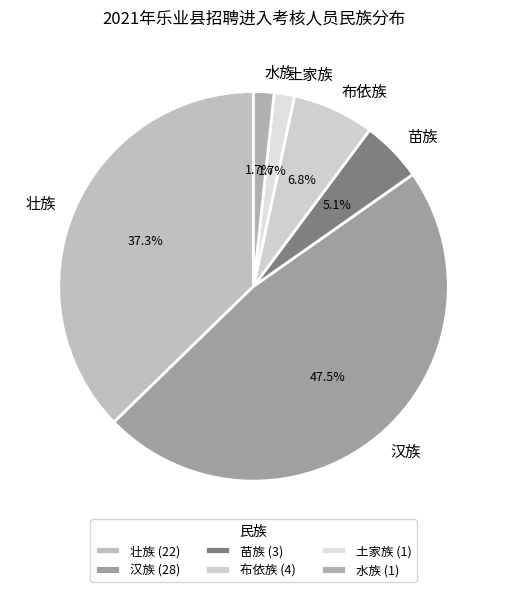

Is 布依族 the majority of the pie?

No